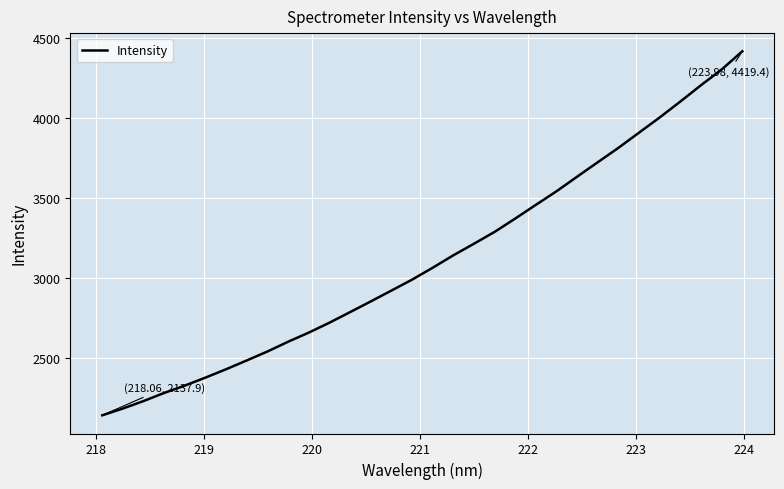

What is the difference between the maximum and minimum values?

2281.4